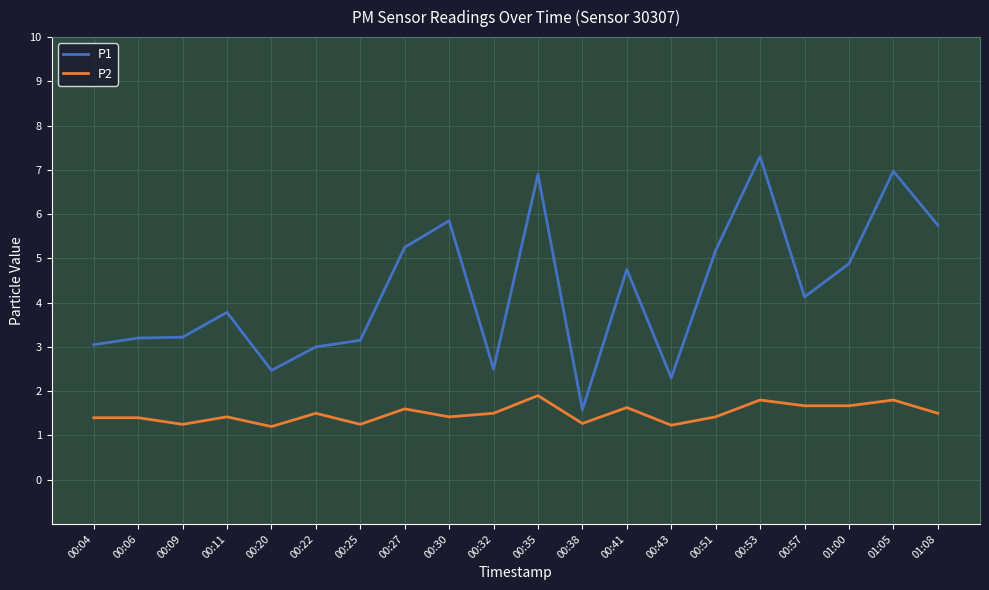

What position from the left is 01:00?

18